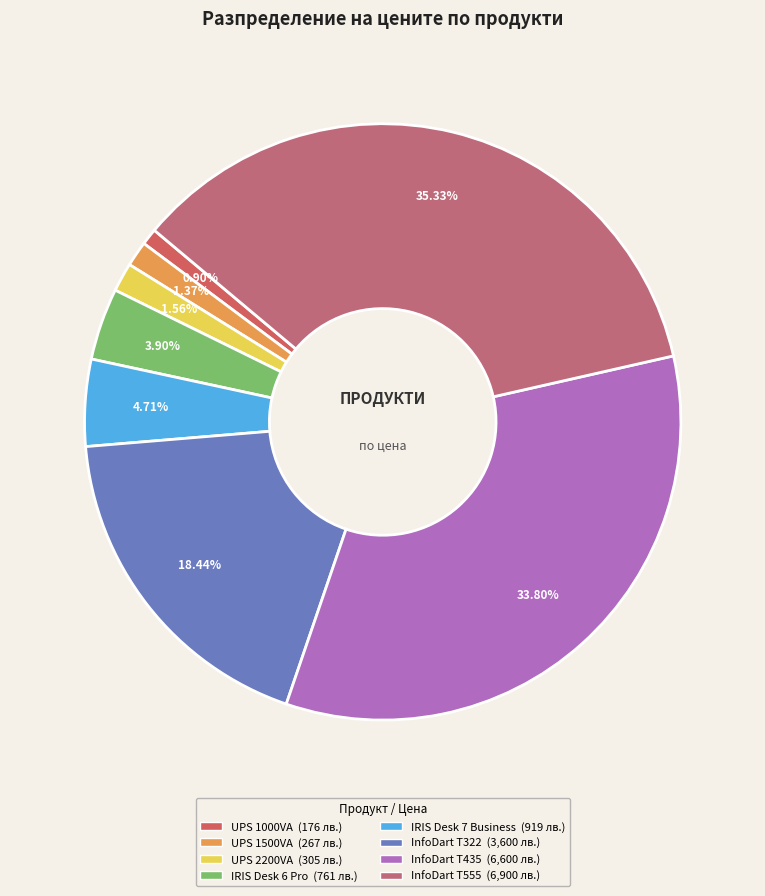

How many segments does this pie chart have?

8